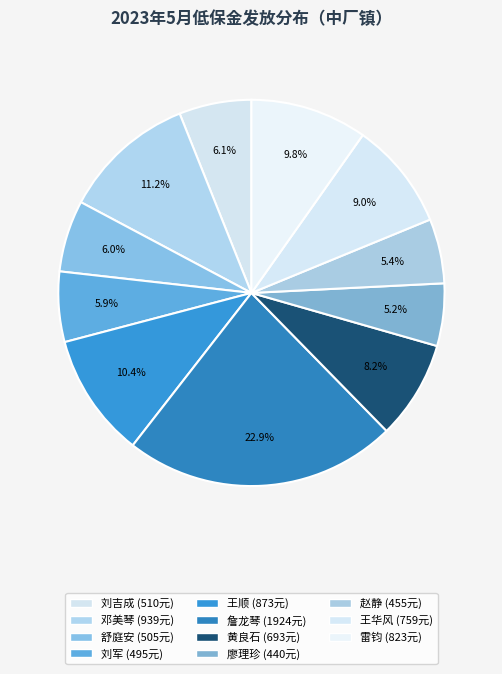

To the nearest percent, what portion does 廖理珍 represent?

5%